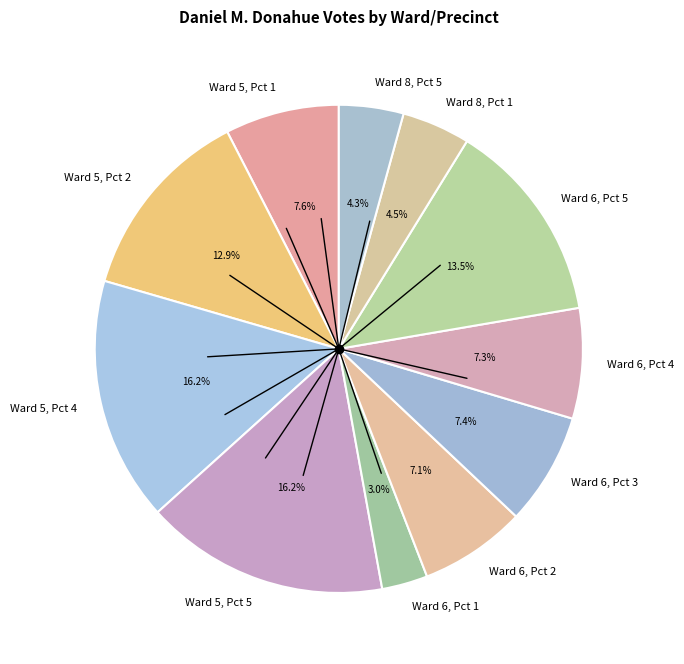

Which slice is the smallest?

Ward 6, Pct 1